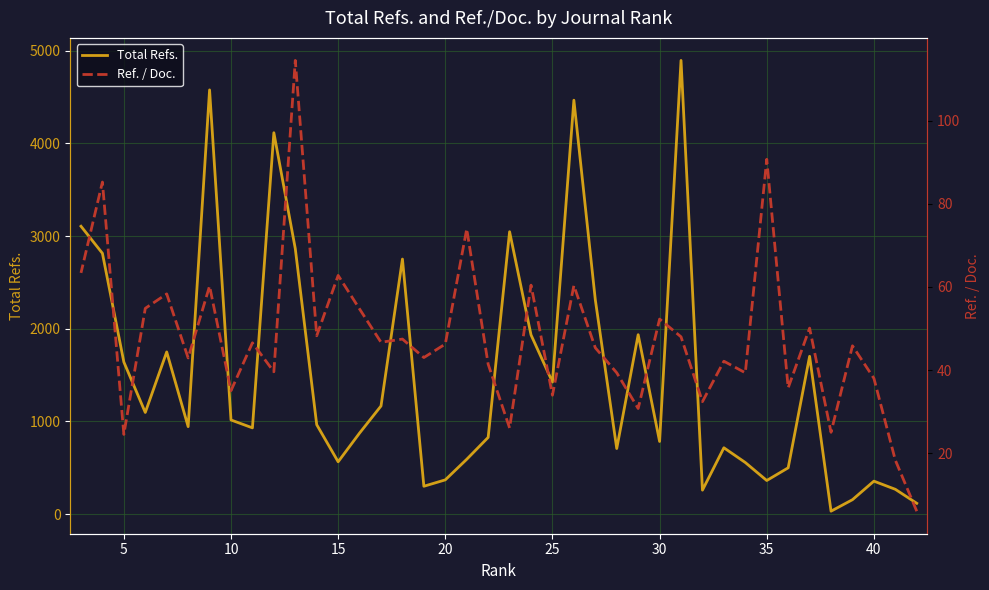

Which series has the widest spread of values?

Total Refs.